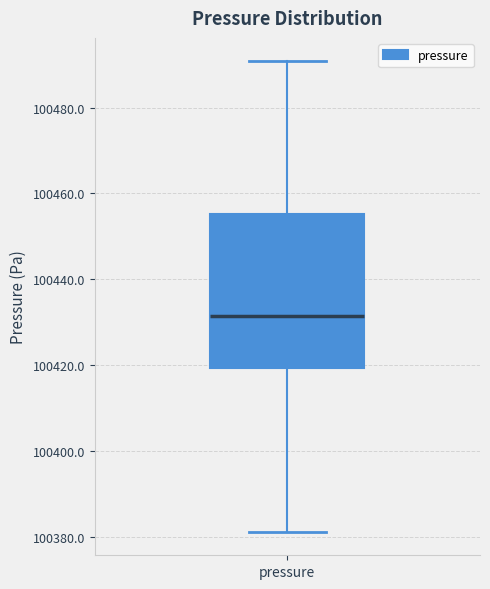

Read this box plot against the y-axis: the position of the median line, the range covered by the box, and the ends of both whiskers. The values are not printed on the chart, so give them approximately, as read against the axis.

median 100432, box 100420 to 100456, whiskers 100382 to 100490